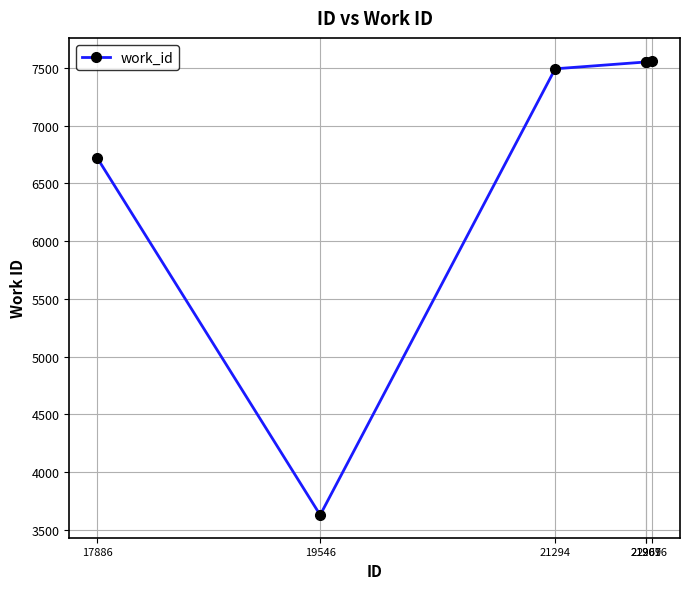

At which label is the value closest to 5595?

17886